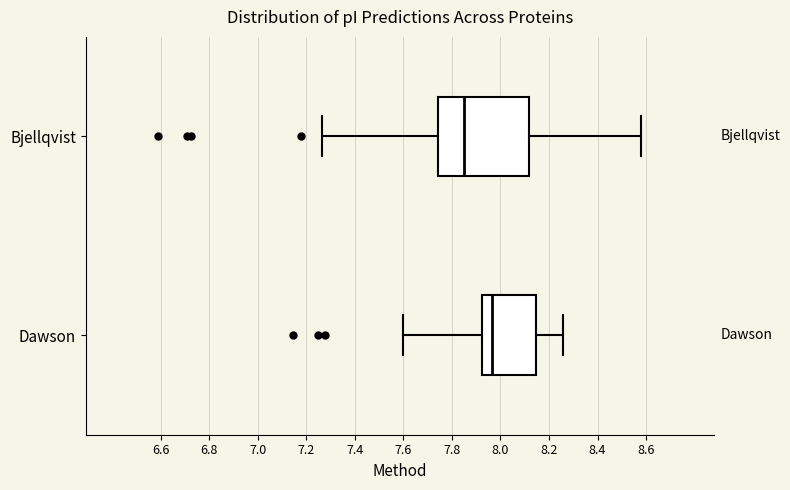

Reading bottom to top, read every box against the x-axis: the position of its median line, the range the box covers, and the ends of its whiskers. The values are not printed on the chart, so give them approximately, as read against the axis.

Dawson: median 7.96, box 7.92 to 8.14, whiskers 7.60 to 8.26
Bjellqvist: median 7.84, box 7.74 to 8.12, whiskers 7.26 to 8.58